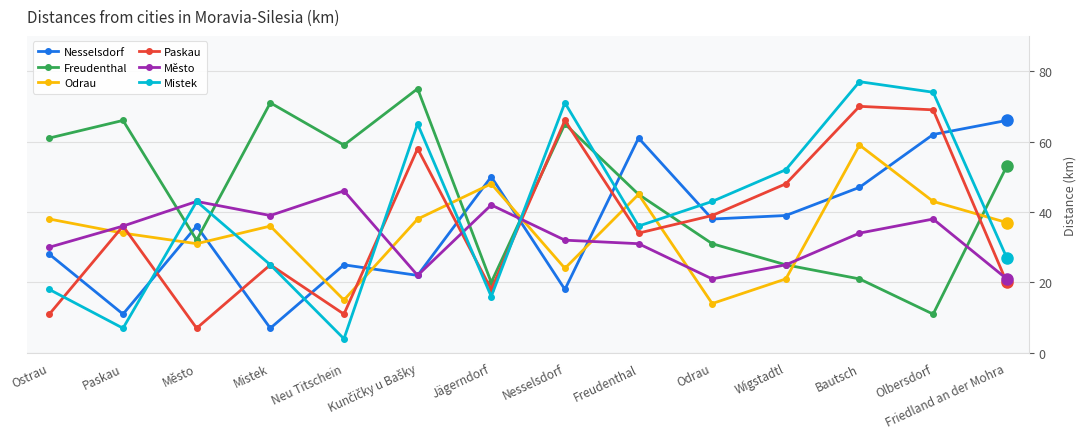

Is it true that Paskau equals 46 at Freudenthal?

False